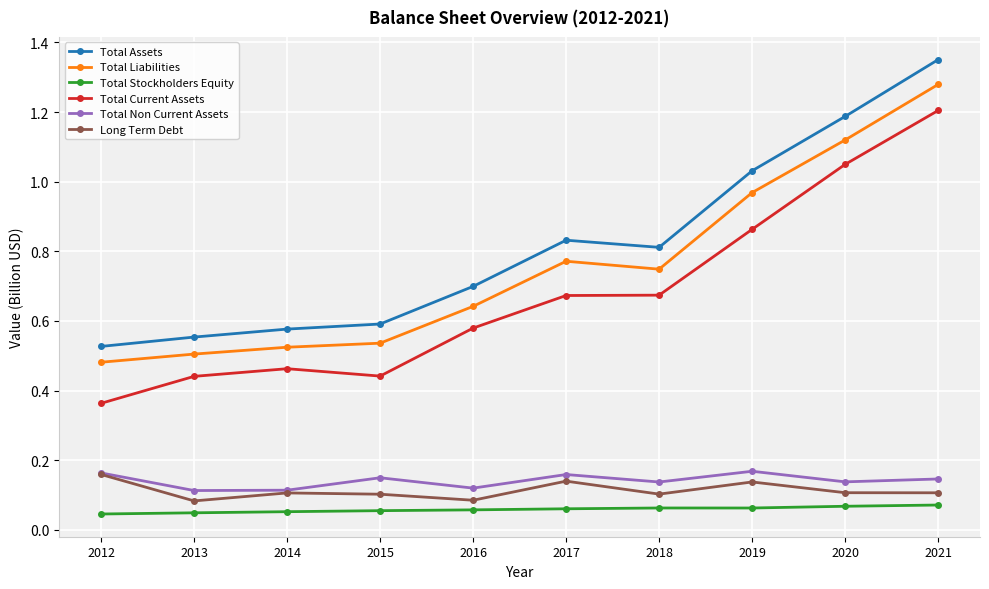

At how many categories does at least one series exceed 0?

10